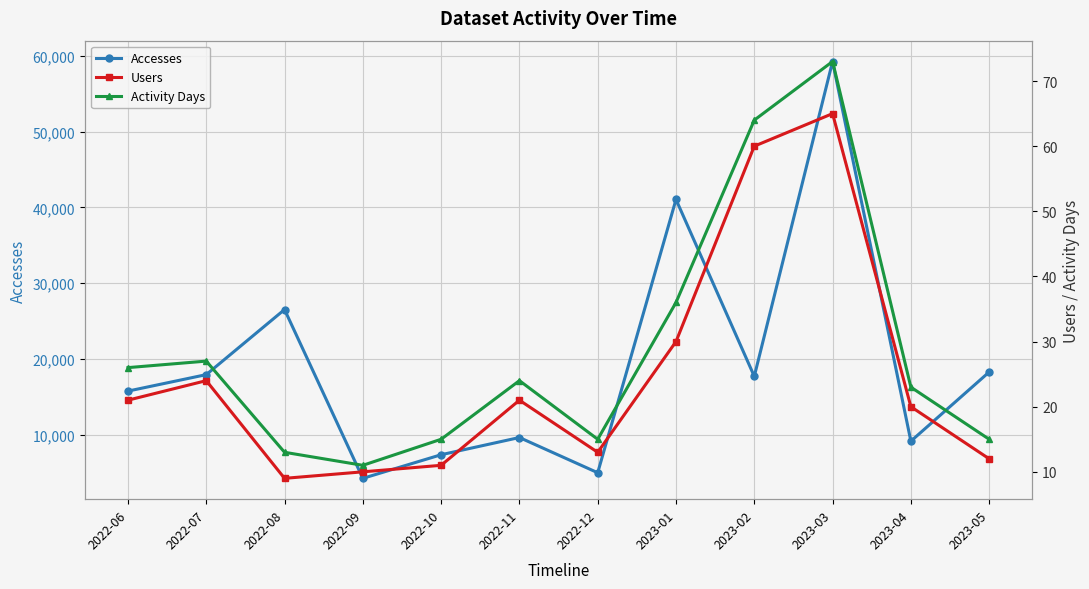

Is the value of Users at 2023-05 greater than the value of Accesses at 2022-12?

No